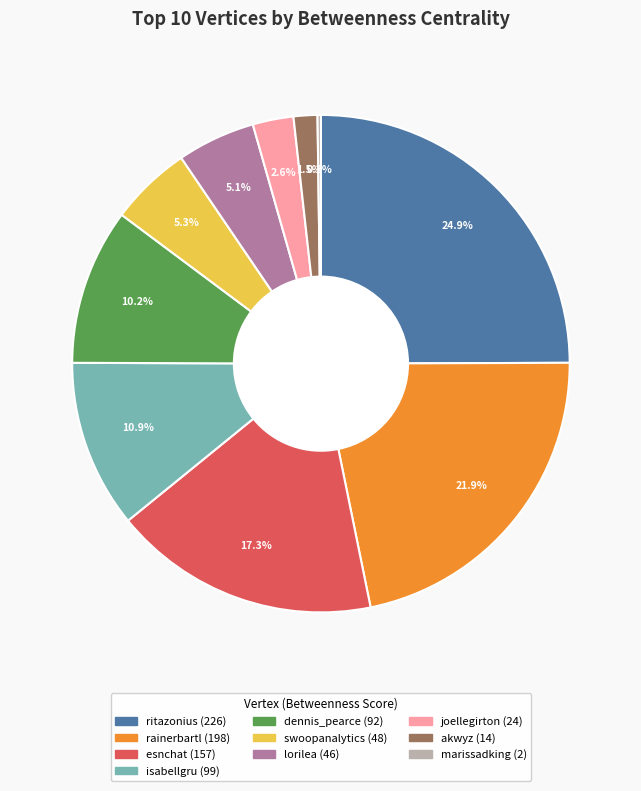

To the nearest percent, what is the average slice percentage?

10%